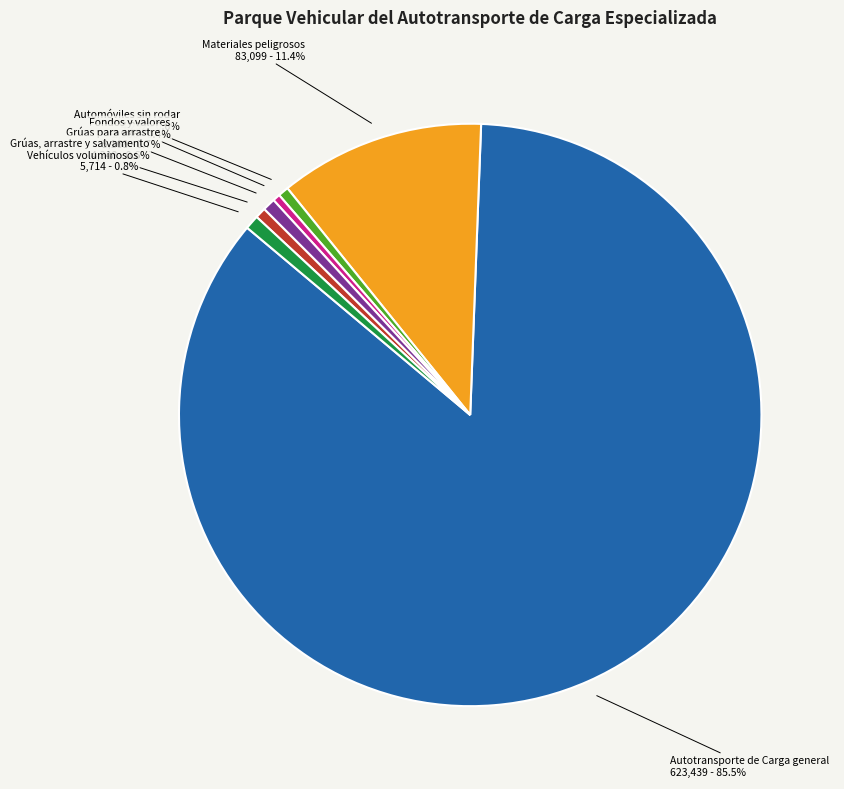

Does any single category account for the majority?

Yes